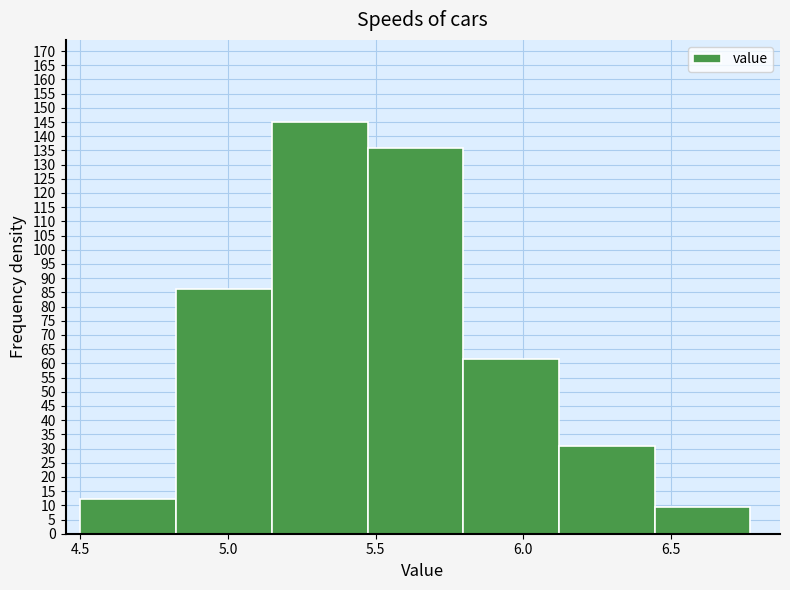

Reading left to right, transcribe this chart: for each bar, give the range it covers on the x-axis and its height. Neither the bar edges nor the heights are printed on the chart, so give them approximately, as read against the axes.

4.50 to 4.80: 12.5
4.80 to 5.15: 86.5
5.15 to 5.45: 145.0
5.45 to 5.80: 135.5
5.80 to 6.10: 61.5
6.10 to 6.45: 31.0
6.45 to 6.75: 9.5